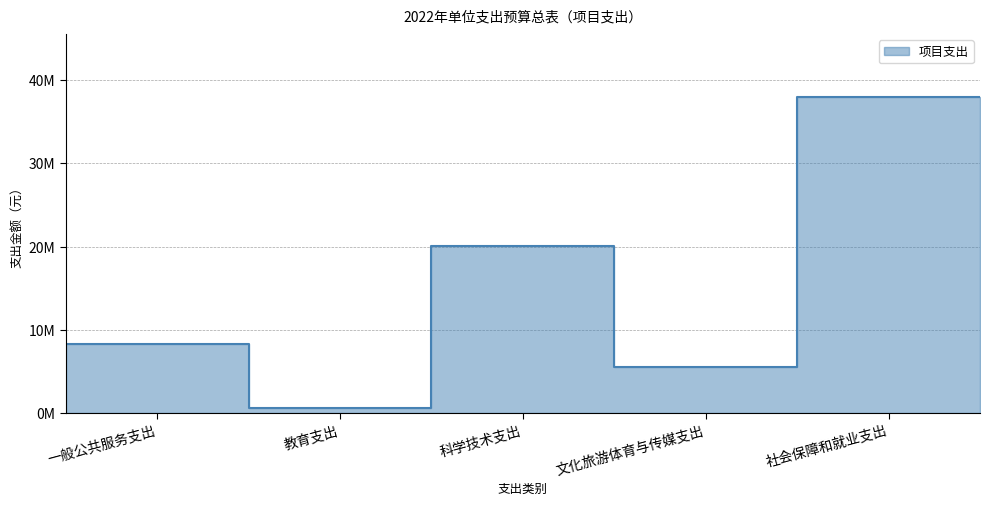

What is the difference between the values at 教育支出 and 社会保障和就业支出?

37364700